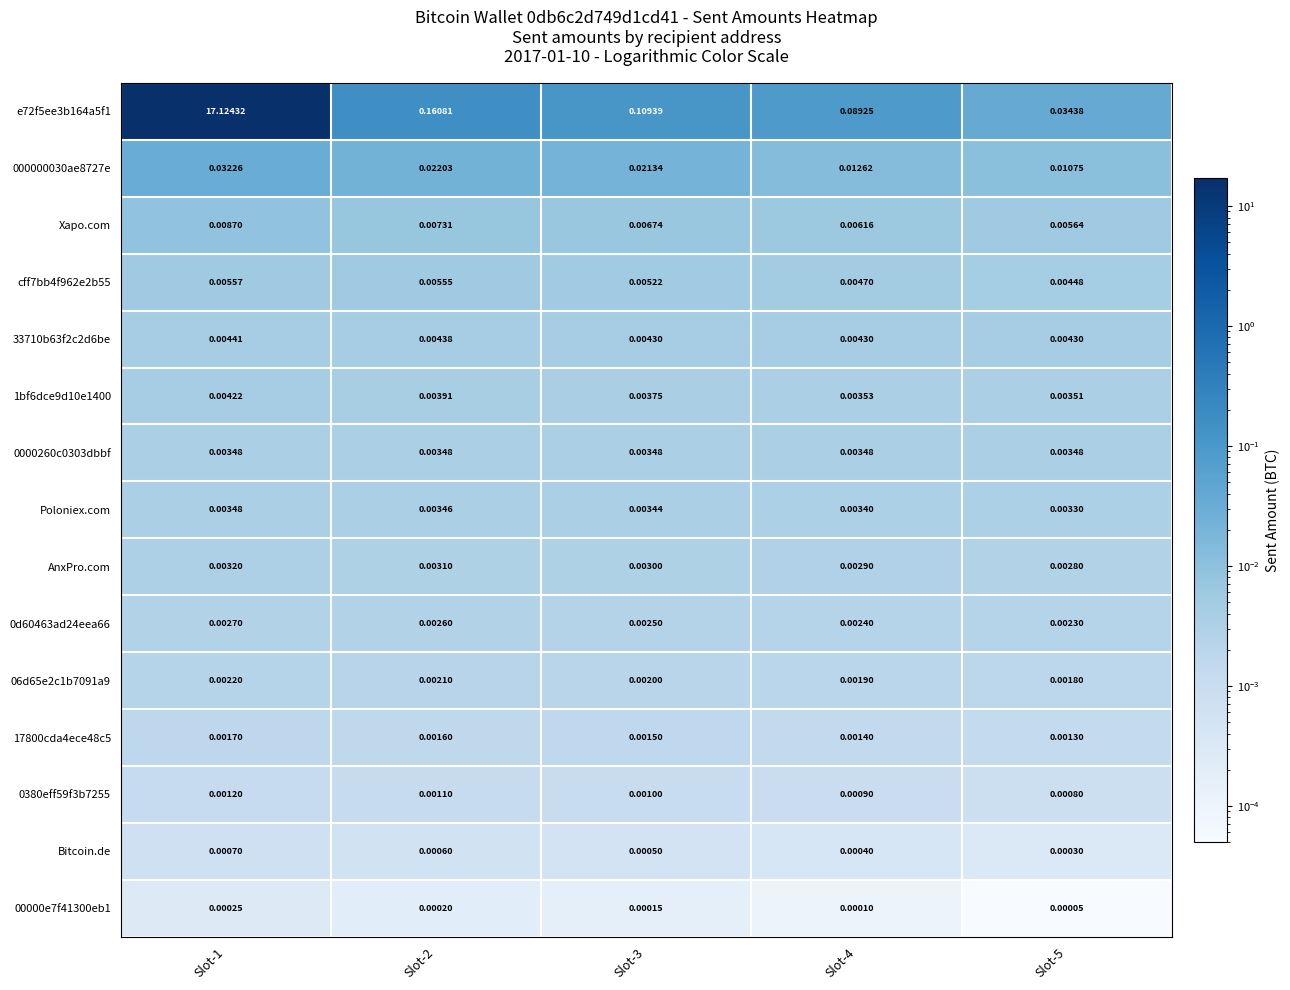

Count the number of categories in the chart.

5